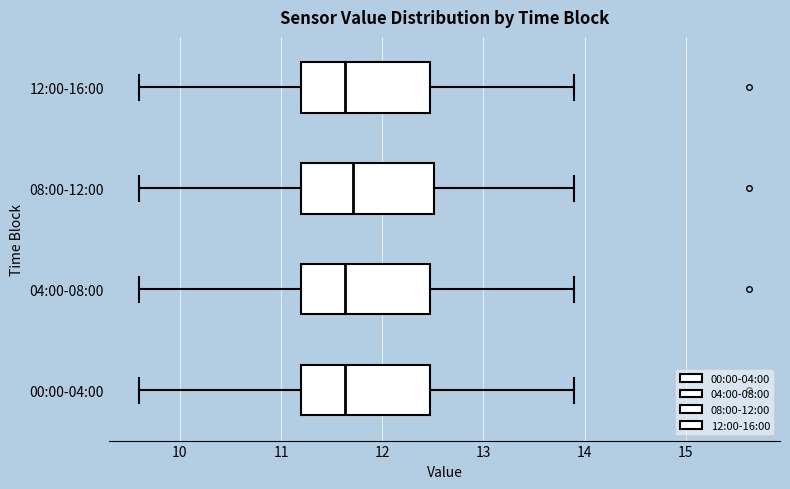

Reading bottom to top, transcribe this box plot: for each box, give where its median line is, the range the box spans, and where its two whiskers end, as read against the x-axis. The values are not printed on the chart, so give them approximately, as read against the axis.

00:00-04:00: median 11.6, box 11.2 to 12.5, whiskers 9.6 to 13.9
04:00-08:00: median 11.6, box 11.2 to 12.5, whiskers 9.6 to 13.9
08:00-12:00: median 11.7, box 11.2 to 12.5, whiskers 9.6 to 13.9
12:00-16:00: median 11.6, box 11.2 to 12.5, whiskers 9.6 to 13.9